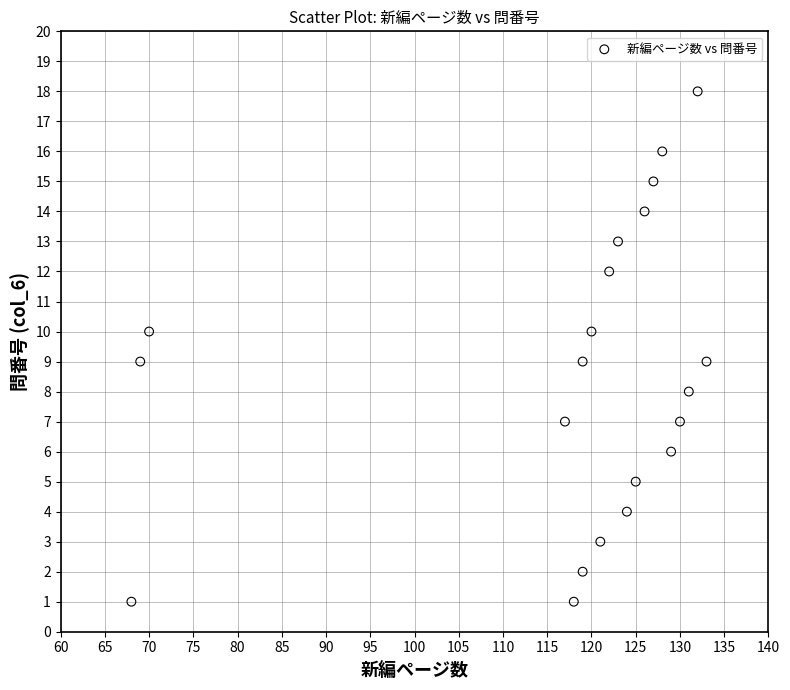

What is the range of Y values (max minus min)?

17